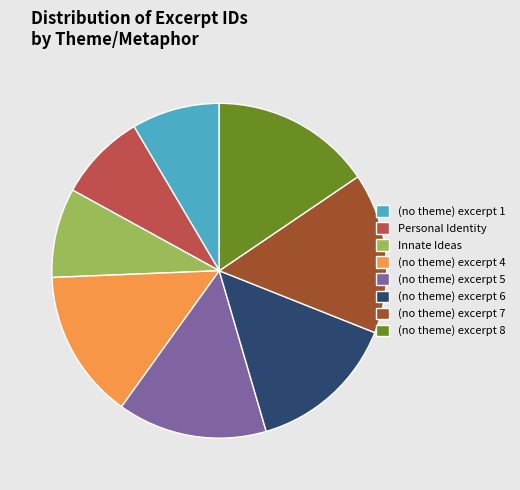

Do Personal Identity and Innate Ideas together represent more than half of the pie?

No